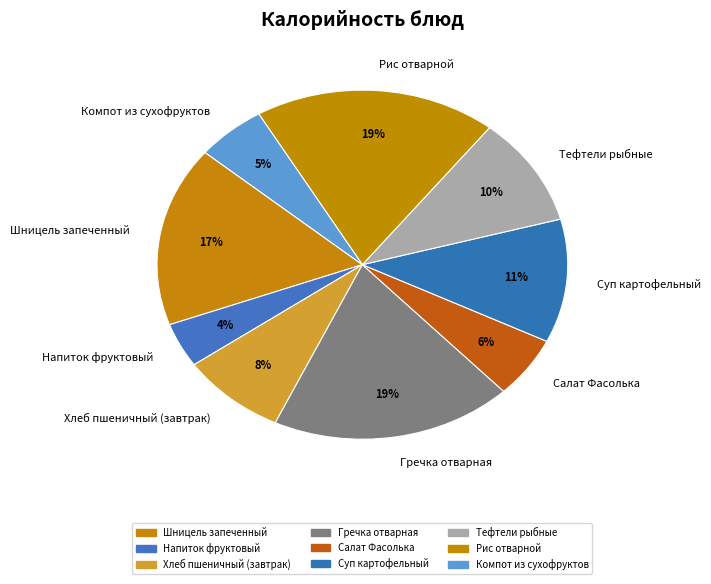

Count the number of slices in the pie.

9